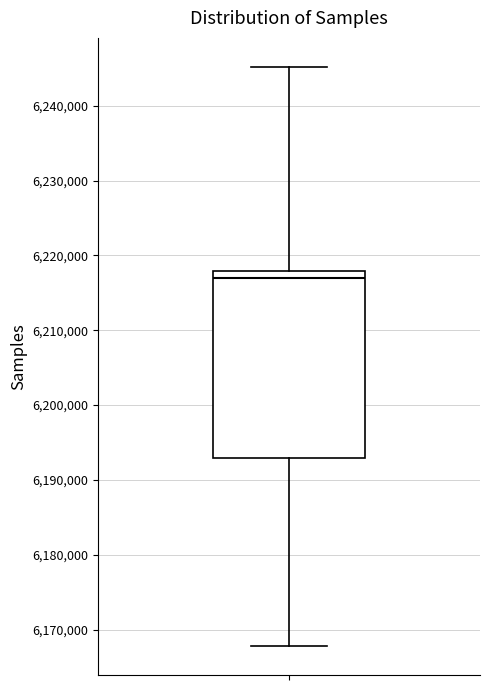

Where does the upper whisker of the box end on the y-axis? The values are not printed on the chart, so give them approximately, as read against the axis.

6245000